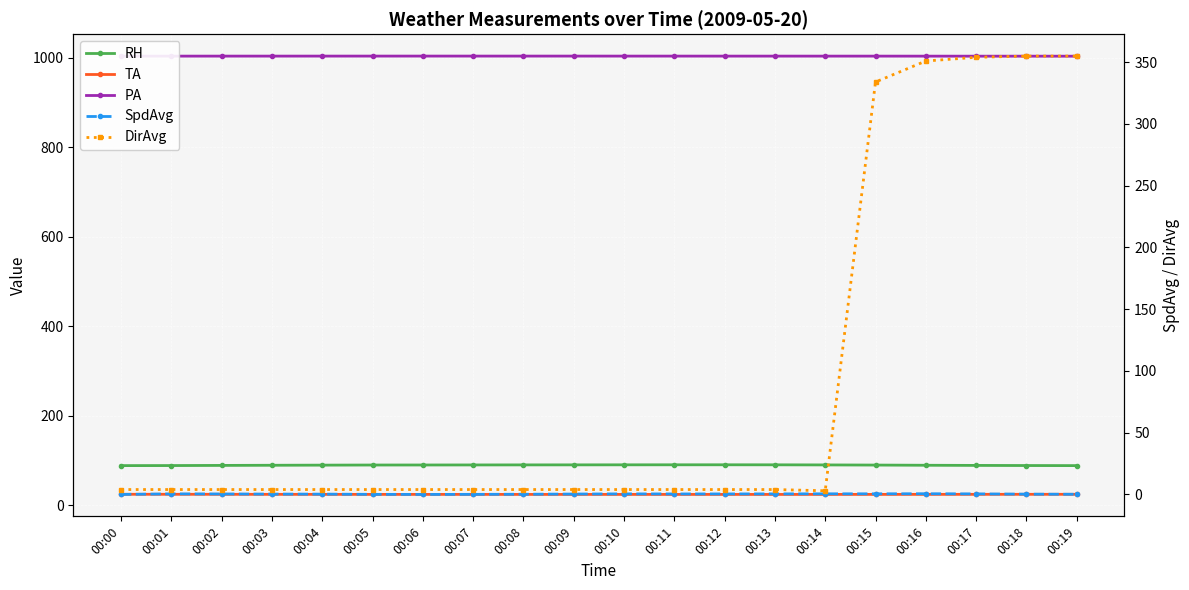

Reading right to left, what are all the values shown in this chart?

RH: 88.6	88.8	89.0	89.4	89.8	90.1	90.4	90.4	90.4	90.3	90.3	90.2	90.1	90.0	89.9	89.7	89.4	89.0	88.7	88.6
TA: 24.5	24.5	24.4	24.3	24.3	24.2	24.2	24.2	24.2	24.2	24.2	24.2	24.3	24.3	24.3	24.3	24.4	24.4	24.5	24.5
PA: 1003.4	1003.4	1003.4	1003.5	1003.5	1003.5	1003.6	1003.6	1003.6	1003.6	1003.6	1003.6	1003.6	1003.6	1003.6	1003.6	1003.6	1003.6	1003.5	1003.6
SpdAvg: 0.2	0.3	0.5	0.6	0.5	0.5	0.5	0.4	0.4	0.5	0.3	0.2	0.1	0.0	0.1	0.3	0.3	0.4	0.5	0.1
DirAvg: 355.0	355.0	354.0	351.0	334.0	3.0	4.0	4.0	4.0	4.0	4.0	4.0	4.0	4.0	4.0	4.0	4.0	4.0	4.0	4.0